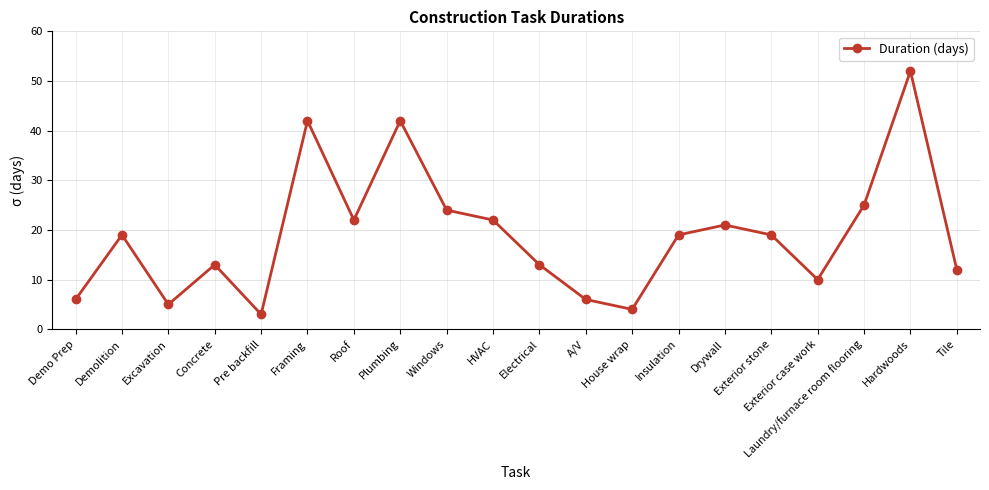

Where is the first local minimum?

Excavation